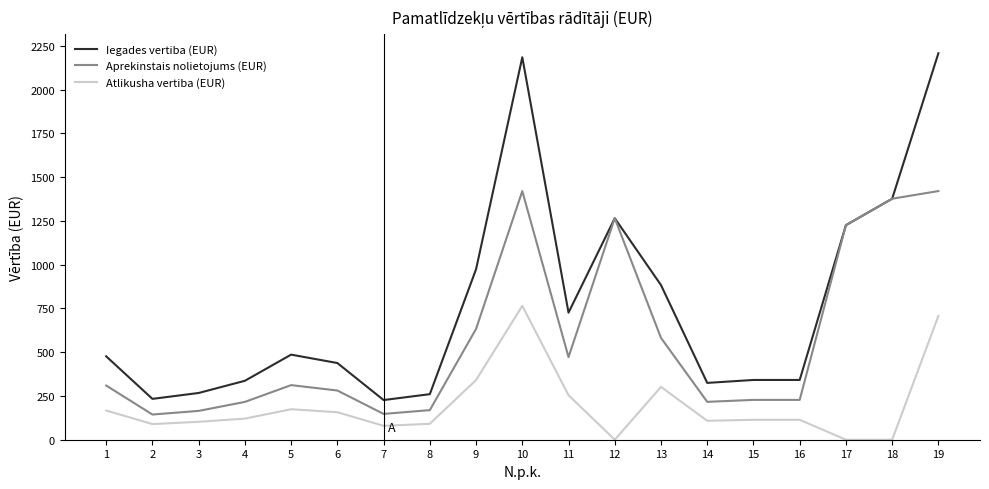

True or false: Atlikusha vertiba (EUR) and Aprekinstais nolietojums (EUR) intersect in this chart.

False